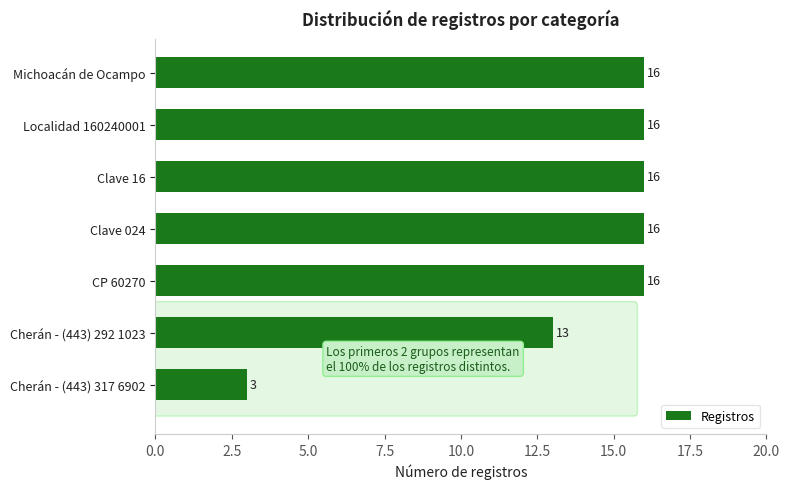

What is the value of the 2nd bar from the top?

16